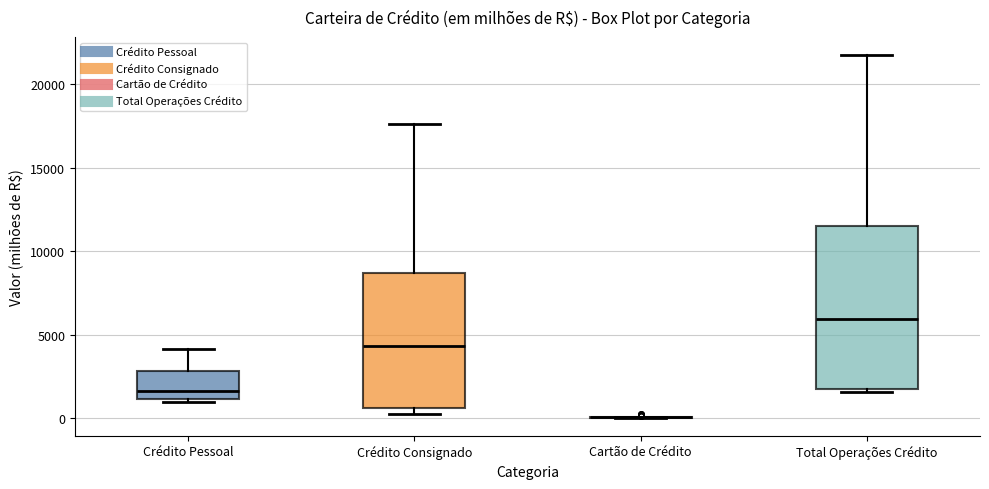

Reading left to right, transcribe this box plot: for each box, give where its median line is, the range the box spans, and where its two whiskers end, as read against the y-axis. The values are not printed on the chart, so give them approximately, as read against the axis.

Crédito Pessoal: median 1500, box 1000 to 3000, whiskers 1000 (just below the box's lower edge) to 4000
Crédito Consignado: median 4500, box 500 to 8500, whiskers 0 to 17500
Cartão de Crédito: box collapsed to a line at 0, whiskers 0 to 0
Total Operações Crédito: median 6000, box 1500 to 11500, whiskers 1500 (just below the box's lower edge) to 21500